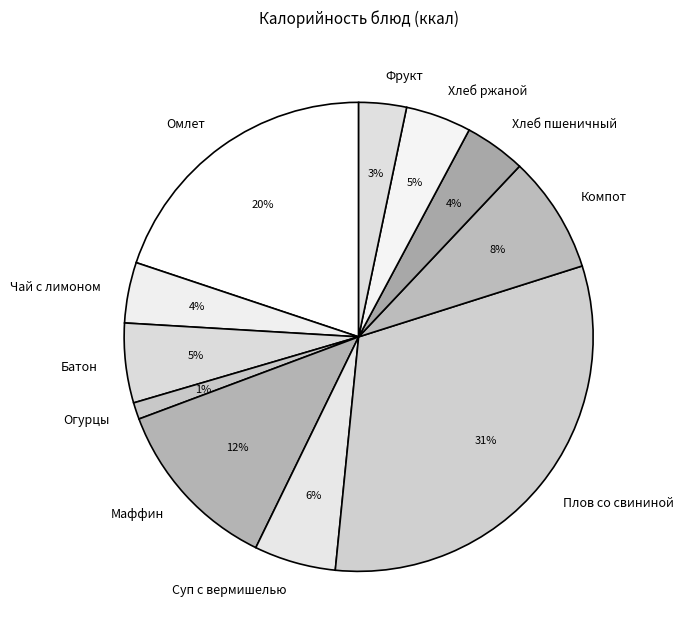

Approximately how many times larger is the value at Компот compared to Плов со свининой?

0.3